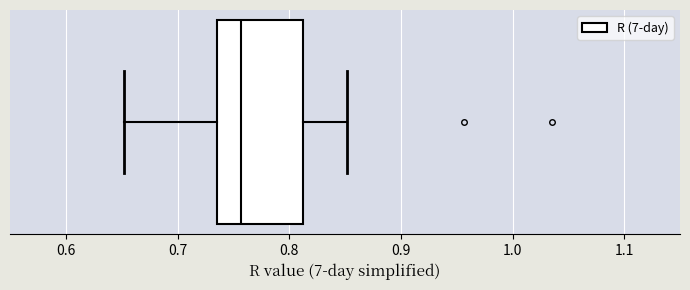

Where does the right whisker of the box end on the x-axis? The values are not printed on the chart, so give them approximately, as read against the axis.

0.85